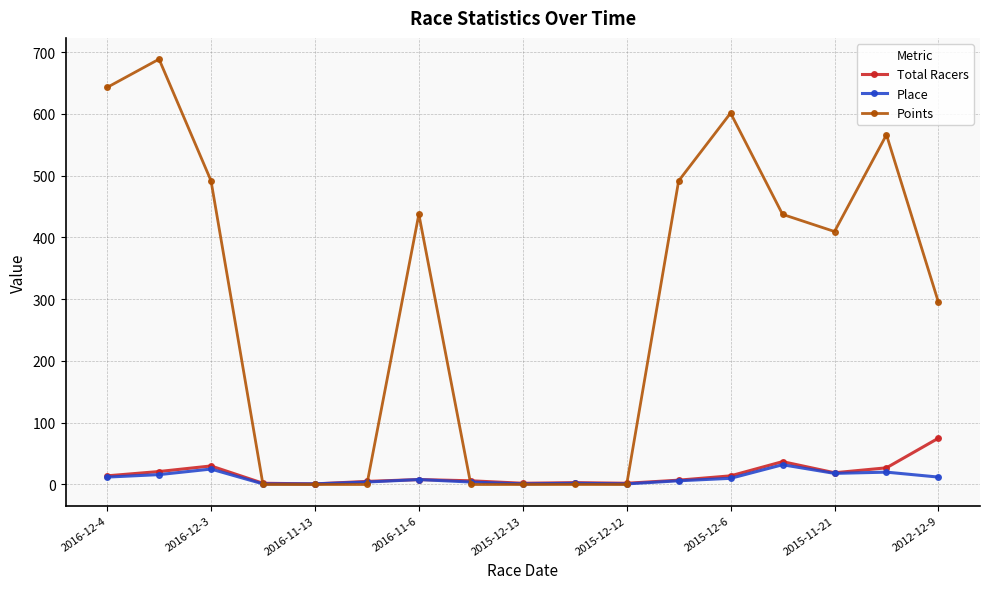

Which series has the largest range (max minus min)?

Points